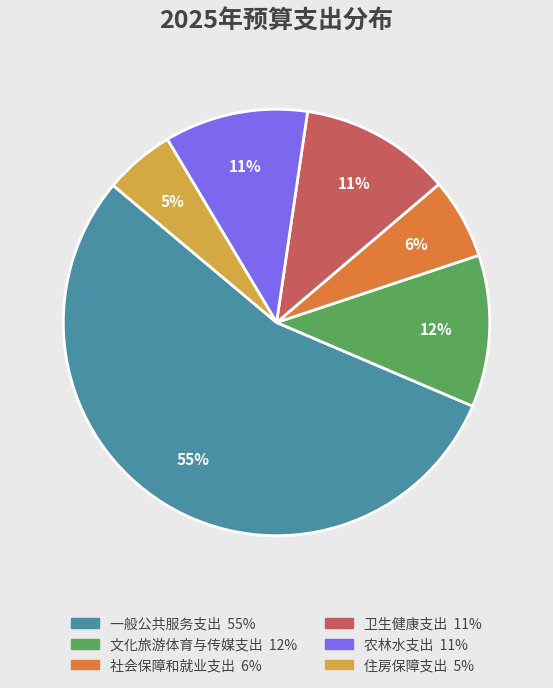

To the nearest percent, what portion does 住房保障支出 represent?

5%